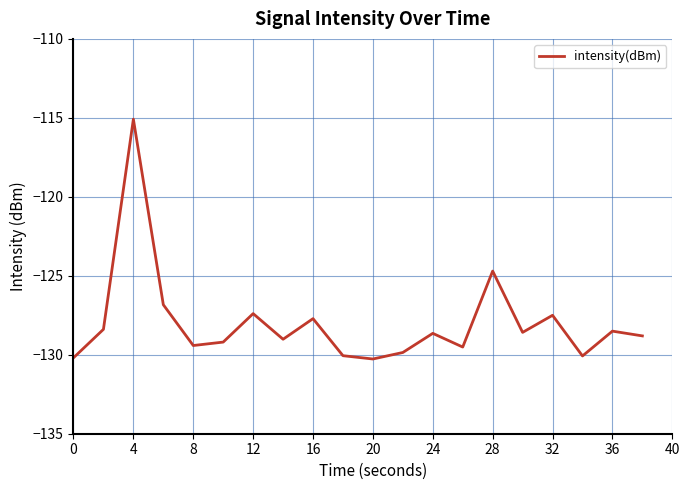

What is the greatest value displayed?

-115.1